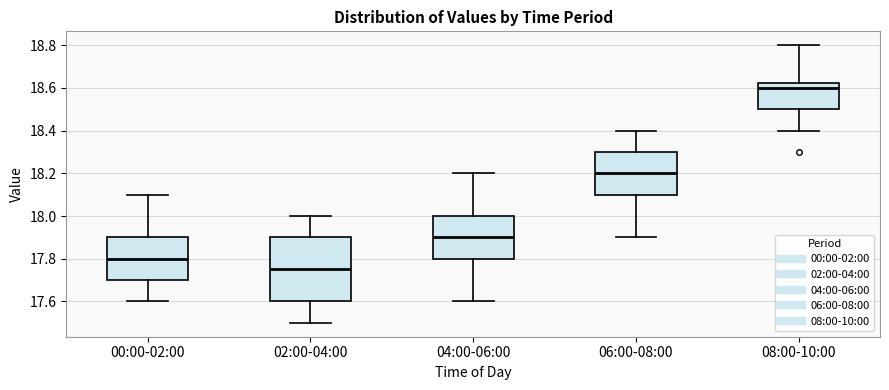

Reading left to right, transcribe this box plot: for each box, give where its median line is, the range the box spans, and where its two whiskers end, as read against the y-axis. The values are not printed on the chart, so give them approximately, as read against the axis.

00:00-02:00: median 17.80, box 17.70 to 17.90, whiskers 17.60 to 18.10
02:00-04:00: median 17.76, box 17.60 to 17.90, whiskers 17.50 to 18.00
04:00-06:00: median 17.90, box 17.80 to 18.00, whiskers 17.60 to 18.20
06:00-08:00: median 18.20, box 18.10 to 18.30, whiskers 17.90 to 18.40
08:00-10:00: median 18.60, box 18.50 to 18.62, whiskers 18.40 to 18.80